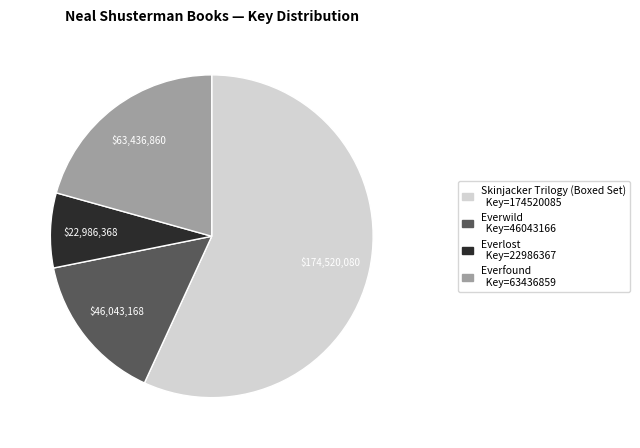

Rank the categories by value from lowest to highest.

Everlost, Everwild, Everfound, Skinjacker Trilogy (Boxed Set)